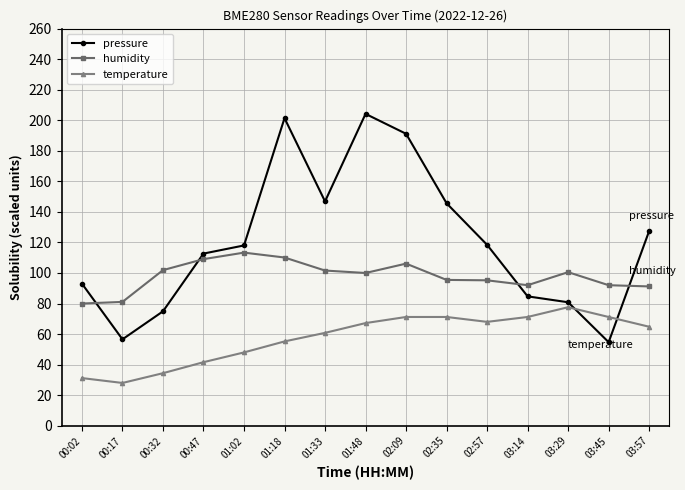

Which series has the largest range (max minus min)?

pressure